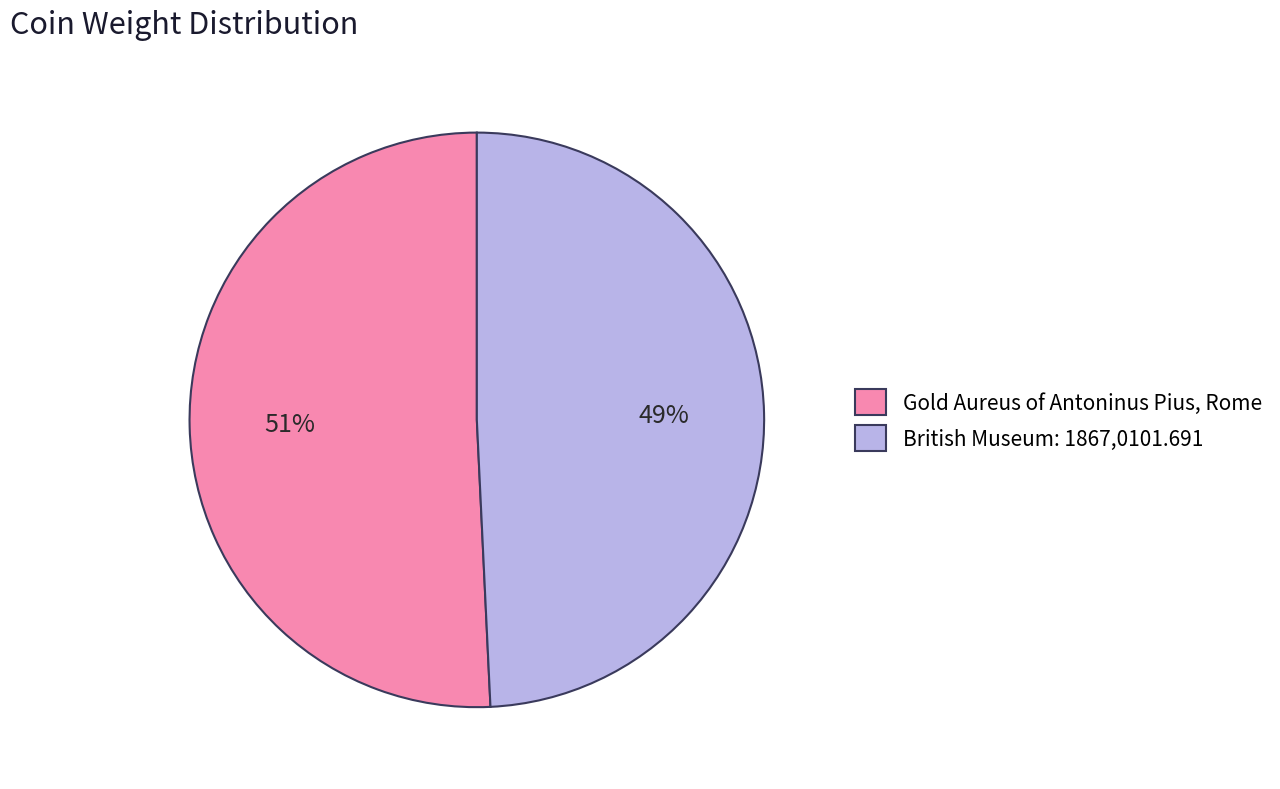

Do Gold Aureus of Antoninus Pius, Rome and British Museum: 1867,0101.691 together represent more than half of the pie?

Yes